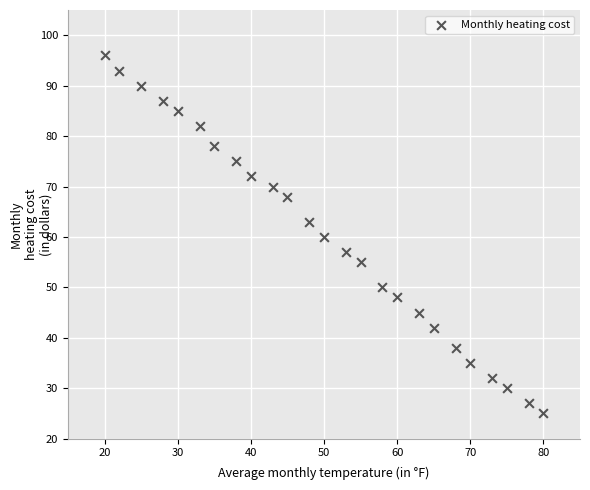

What is the range of Y values (max minus min)?

71